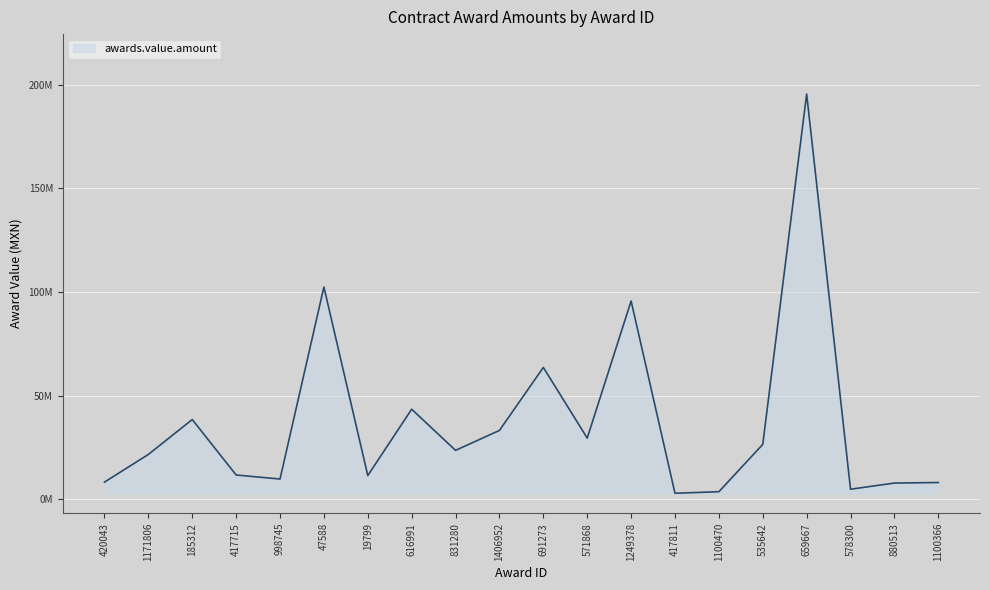

Rank the categories by value from lowest to highest.

417811, 1100470, 578300, 880513, 1100366, 420043, 998745, 19799, 417715, 1171806, 831280, 535642, 571868, 1406952, 185312, 616991, 691273, 1249378, 47588, 659667